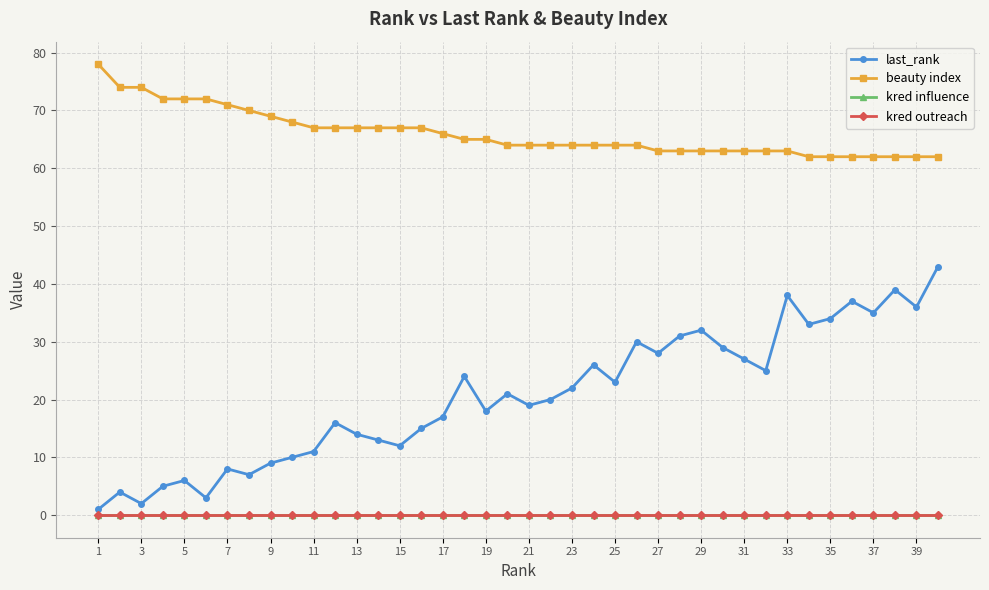

Reading right to left, extract all data points from this chart.

last_rank: 43	36	39	35	37	34	33	38	25	27	29	32	31	28	30	23	26	22	20	19	21	18	24	17	15	12	13	14	16	11	10	9	7	8	3	6	5	2	4	1
beauty index: 62	62	62	62	62	62	62	63	63	63	63	63	63	63	64	64	64	64	64	64	64	65	65	66	67	67	67	67	67	67	68	69	70	71	72	72	72	74	74	78
kred influence: 0	0	0	0	0	0	0	0	0	0	0	0	0	0	0	0	0	0	0	0	0	0	0	0	0	0	0	0	0	0	0	0	0	0	0	0	0	0	0	0
kred outreach: 0	0	0	0	0	0	0	0	0	0	0	0	0	0	0	0	0	0	0	0	0	0	0	0	0	0	0	0	0	0	0	0	0	0	0	0	0	0	0	0